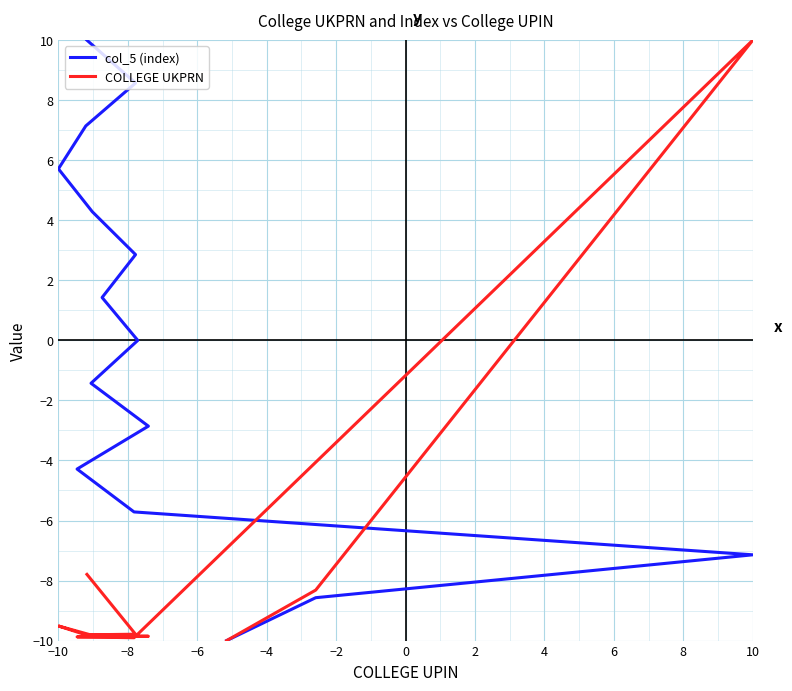

How many negative values does the col_5 (index) series have?

7